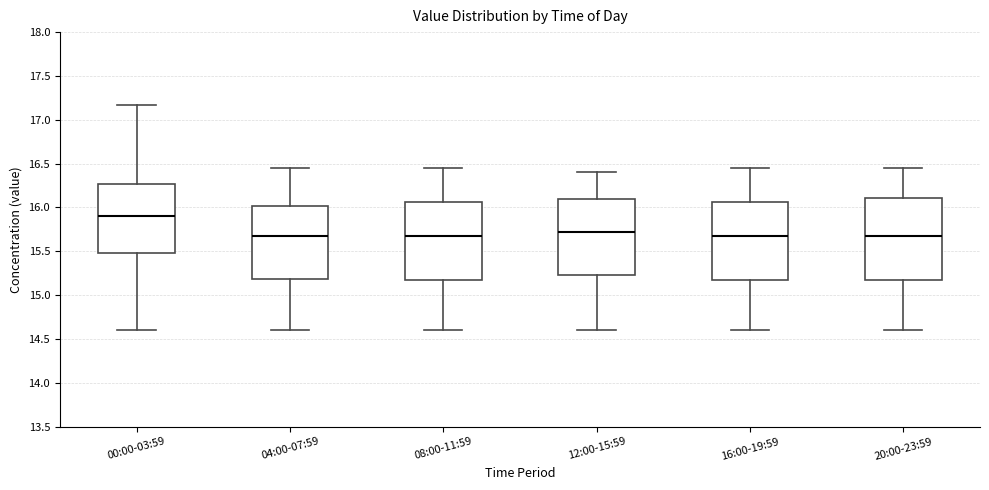

Comparing the boxes themselves (not the whiskers), which one is the tallest?

20:00-23:59